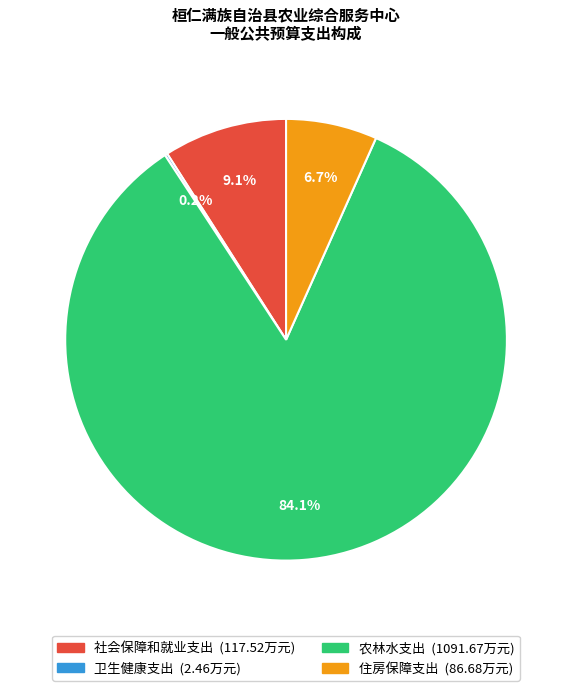

Does 农林水支出 account for over 50% of the chart?

Yes